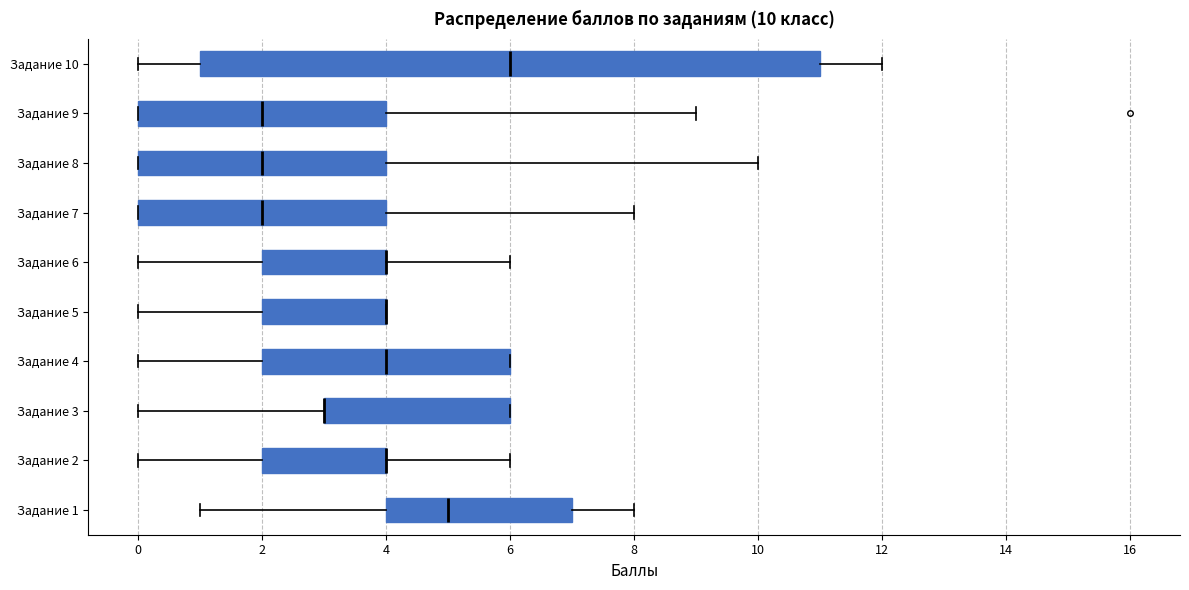

Comparing the boxes themselves (not the whiskers), which one is the widest?

Задание 10